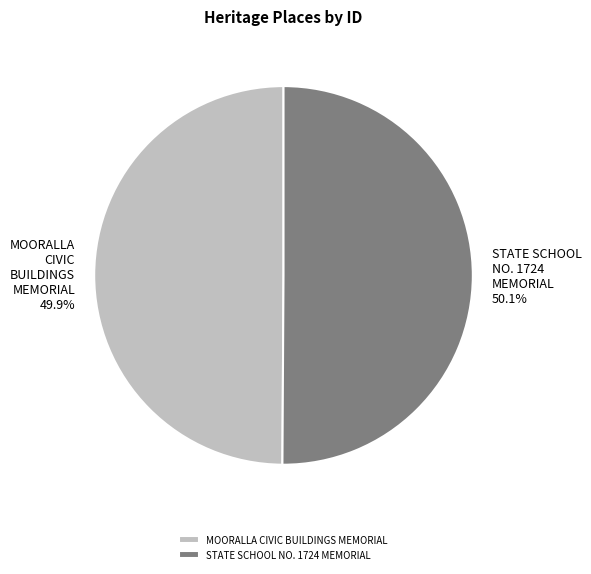

What is the ratio of the value at MOORALLA CIVIC BUILDINGS MEMORIAL to the value at STATE SCHOOL NO. 1724 MEMORIAL?

1.0